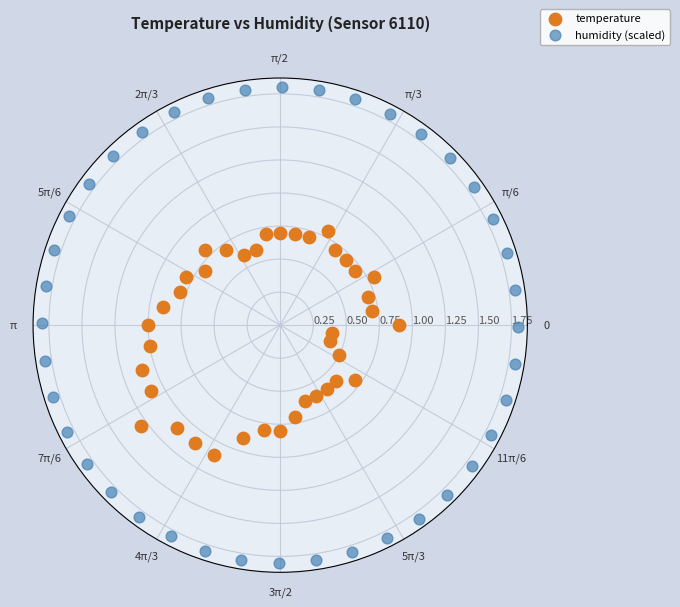

Which series contains the highest Y value?

humidity (scaled)